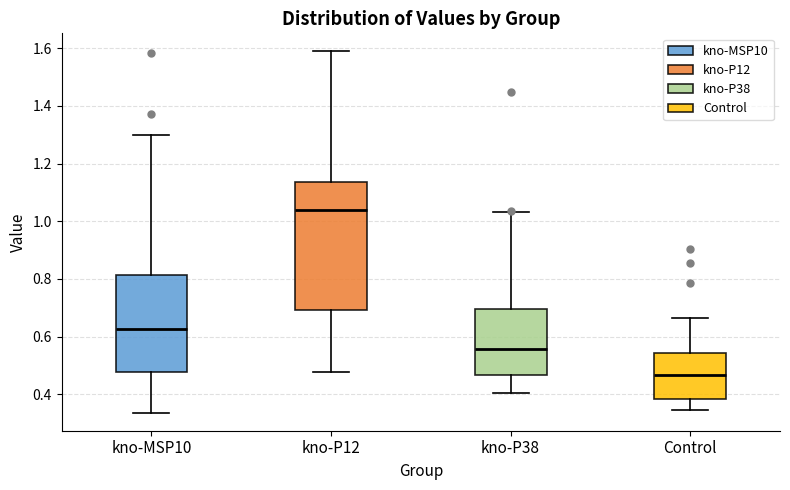

Where does the upper whisker of the box for kno-P12 end on the y-axis? The values are not printed on the chart, so give them approximately, as read against the axis.

1.58